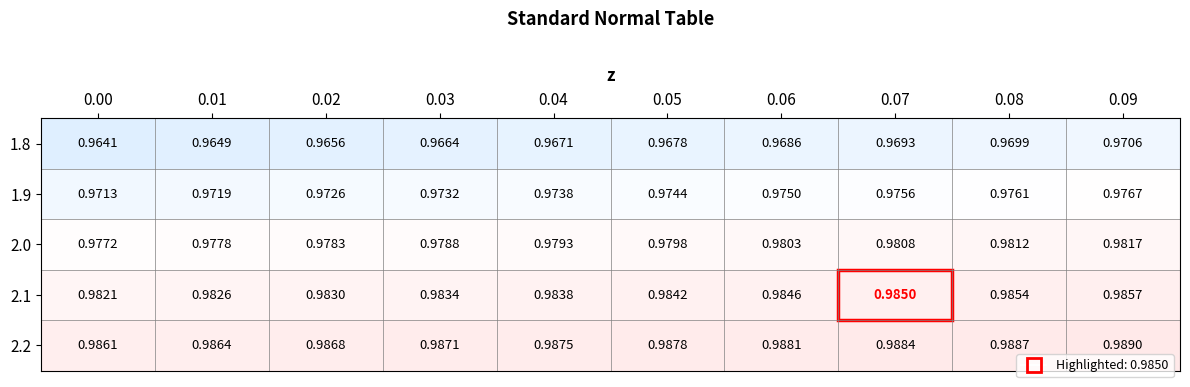

Is the value of 1.9 at 0.00 greater than the value of 2.2 at 0.02?

No